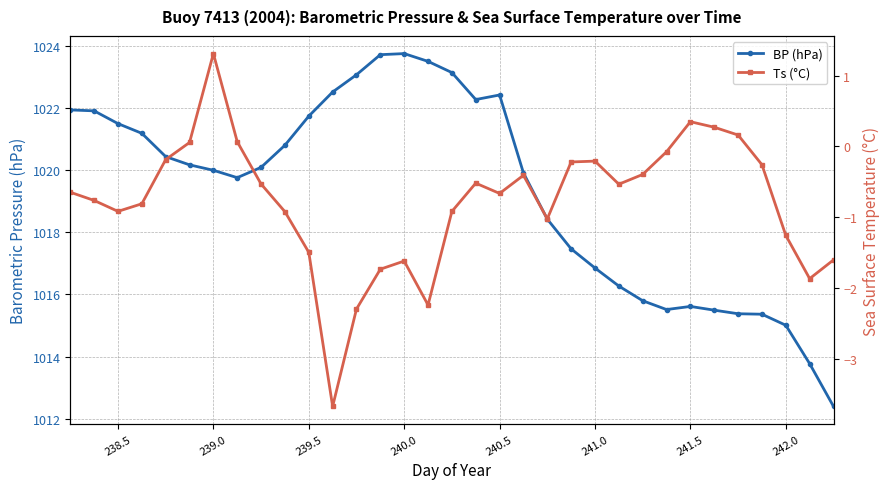

What is the difference between the second highest and minimum values in the BP (hPa) series?

11.3